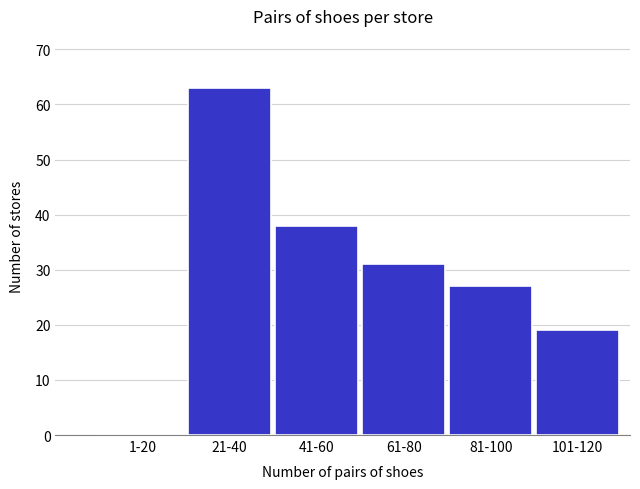

Reading right to left, transcribe all the data shown in this chart.

101-120=19	81-100=27	61-80=31	41-60=38	21-40=63	1-20=0